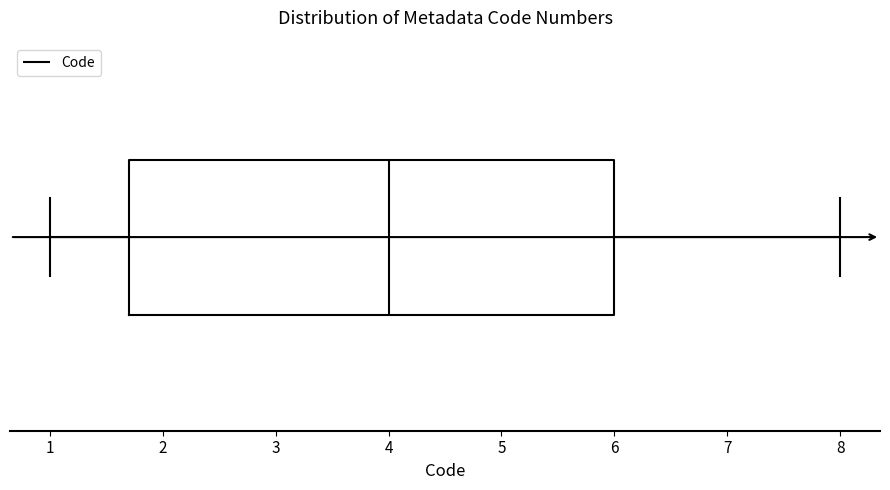

Read this box plot against the x-axis: the position of the median line, the range covered by the box, and the ends of both whiskers. The values are not printed on the chart, so give them approximately, as read against the axis.

median 4.0, box 1.7 to 6.0, whiskers 1.0 to 8.0